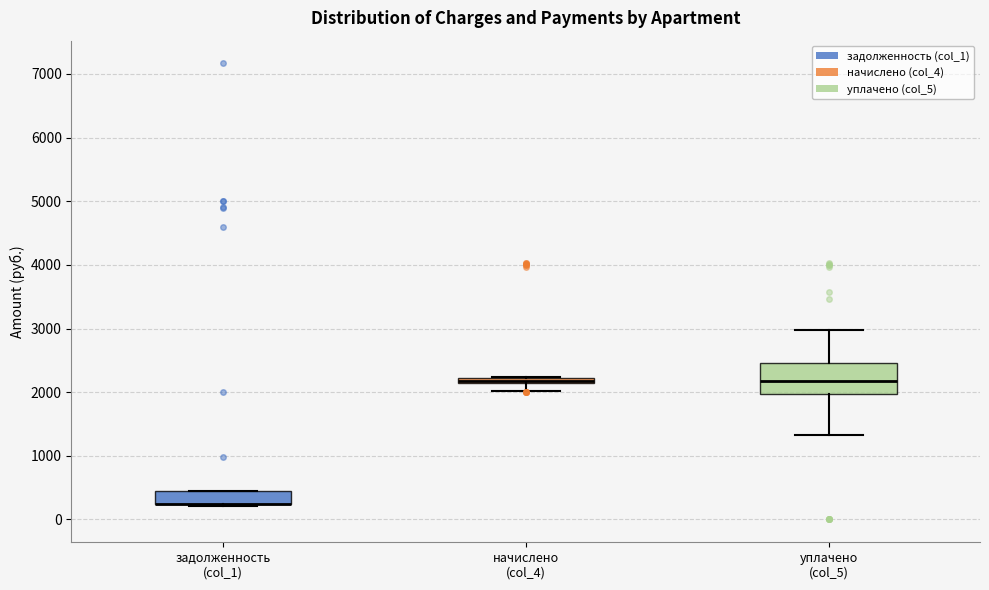

Which box is the tallest, from its lower edge to its upper edge?

уплачено (col_5)